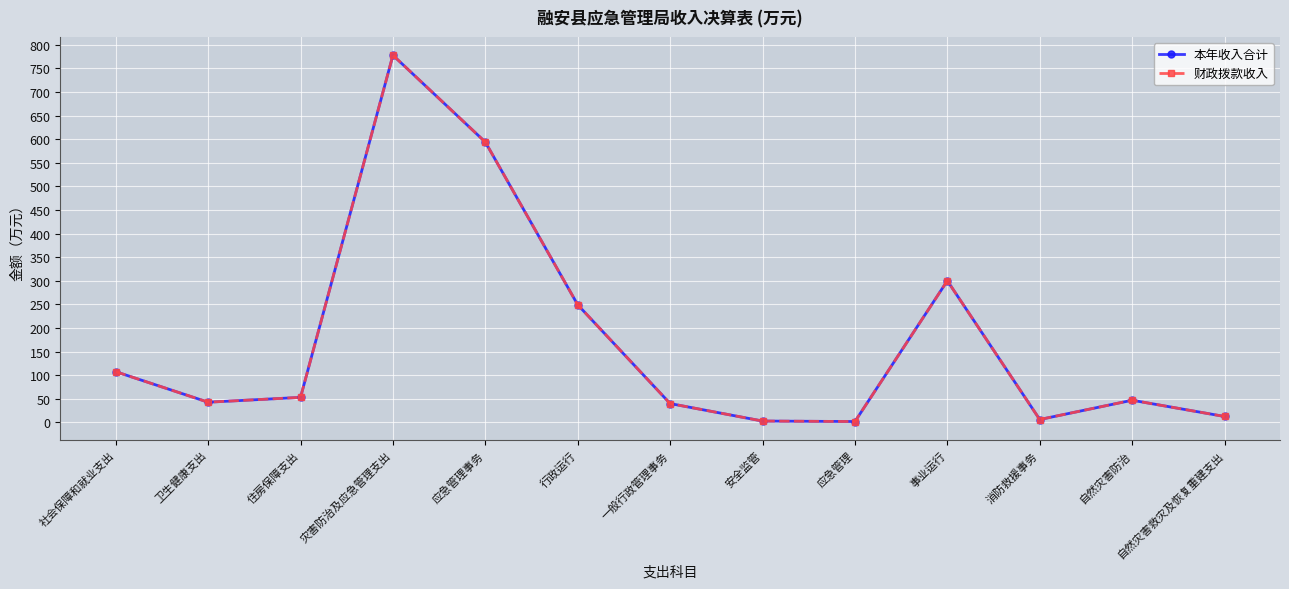

Which has a higher value, 卫生健康支出 or 自然灾害救灾及恢复重建支出?

卫生健康支出